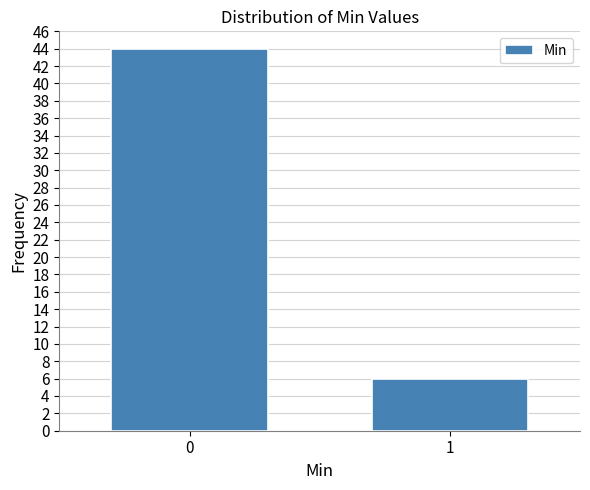

Reading left to right, transcribe all the data shown in this chart.

44	6